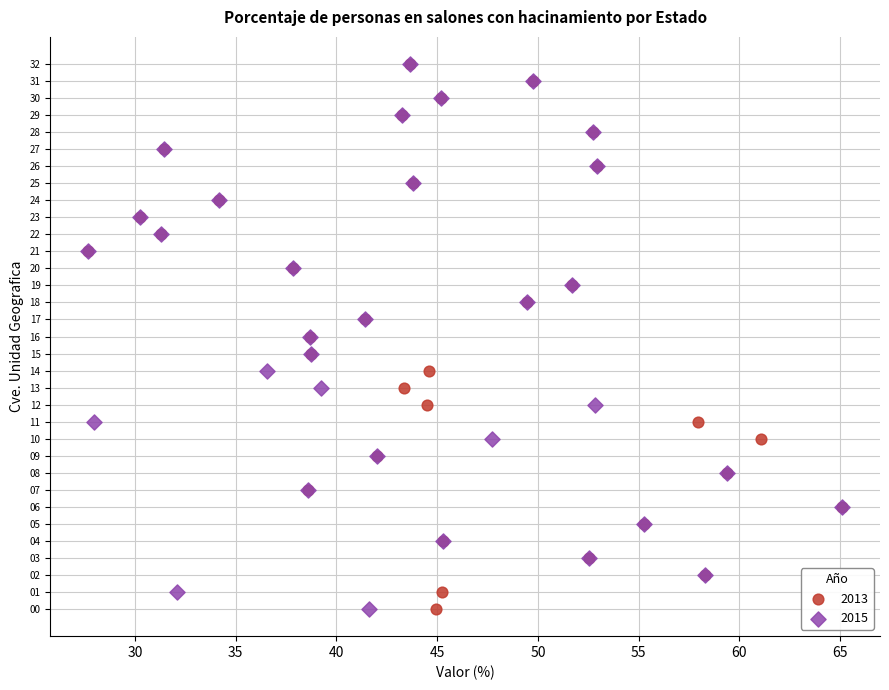

What are all the series names shown in the legend?

2013, 2015